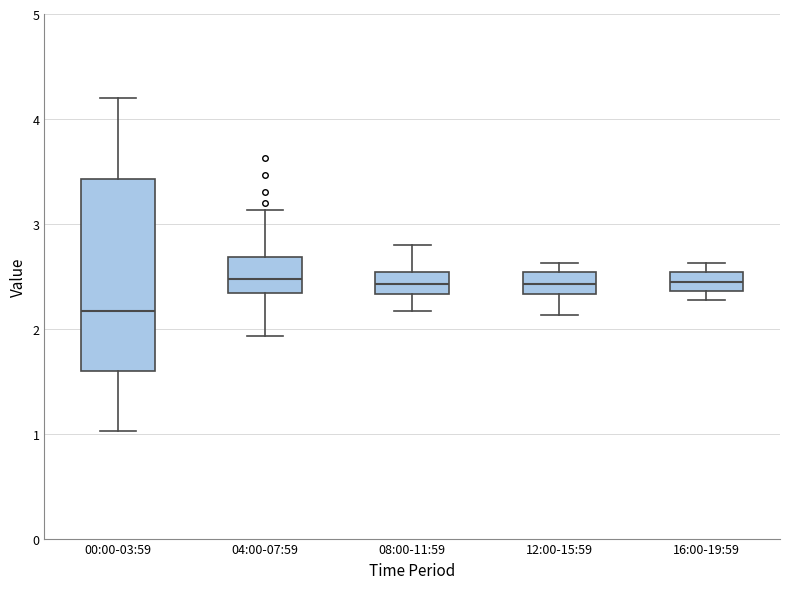

Reading left to right, transcribe this box plot: for each box, give where its median line is, the range the box spans, and where its two whiskers end, as read against the y-axis. The values are not printed on the chart, so give them approximately, as read against the axis.

00:00-03:59: median 2.2, box 1.6 to 3.4, whiskers 1.0 to 4.2
04:00-07:59: median 2.5, box 2.3 to 2.7, whiskers 1.9 to 3.1
08:00-11:59: median 2.4, box 2.3 to 2.5, whiskers 2.2 to 2.8
12:00-15:59: median 2.4, box 2.3 to 2.5, whiskers 2.1 to 2.6
16:00-19:59: median 2.5 (inside the box), box 2.4 to 2.5, whiskers 2.3 to 2.6